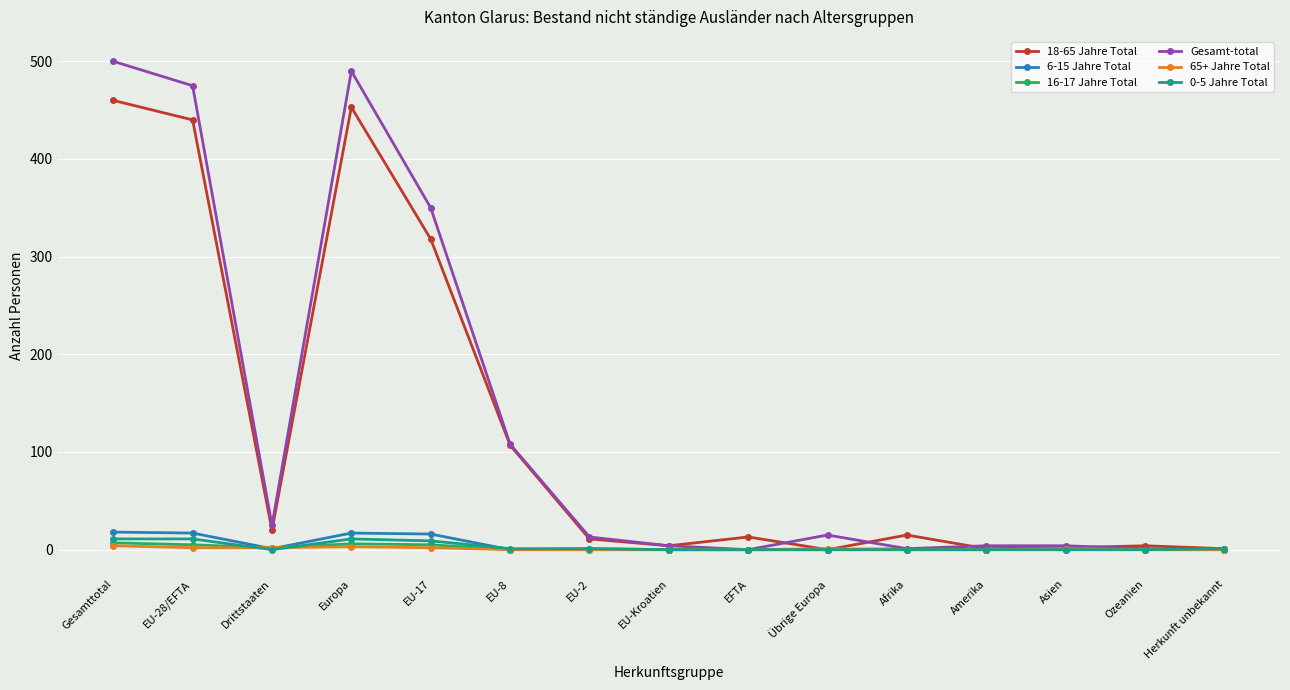

What is the sum of the 18-65 Jahre Total values at Afrika and Amerika?

16